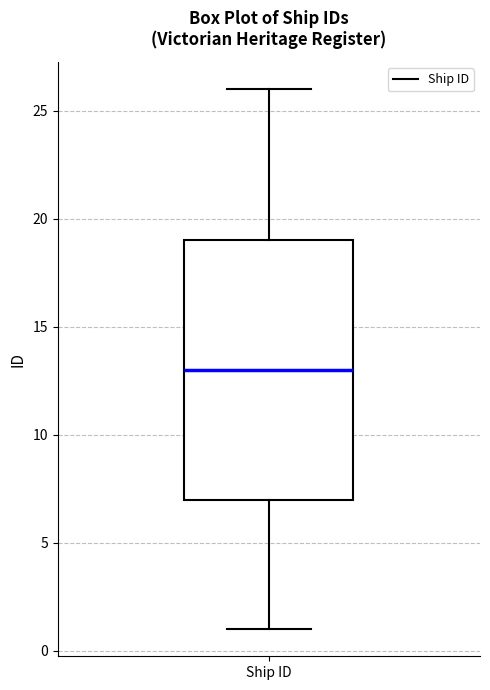

Where does the upper whisker of the box for Ship ID end on the y-axis? The values are not printed on the chart, so give them approximately, as read against the axis.

26